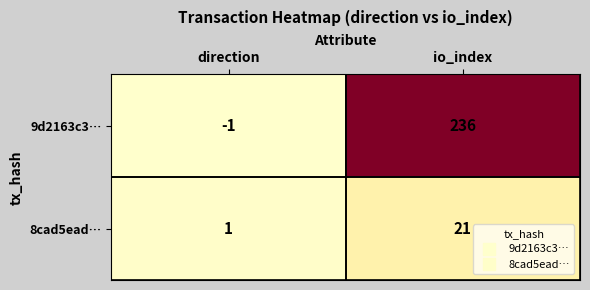

What is the sum of the 9d2163c3… values at direction and io_index?

235